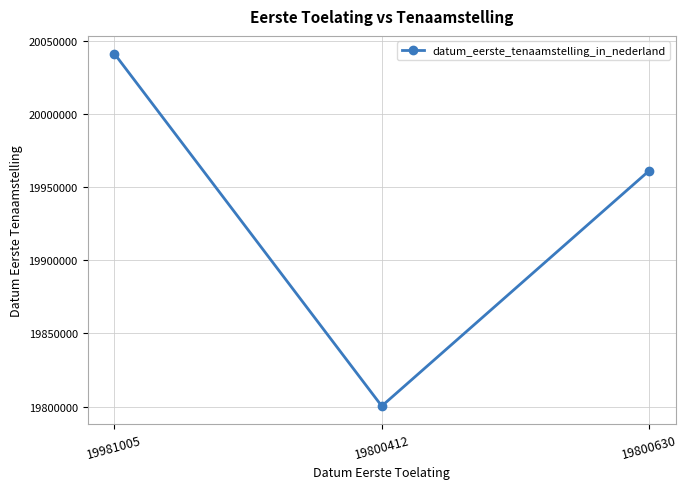

Does the chart display data point markers on the line(s)?

Yes